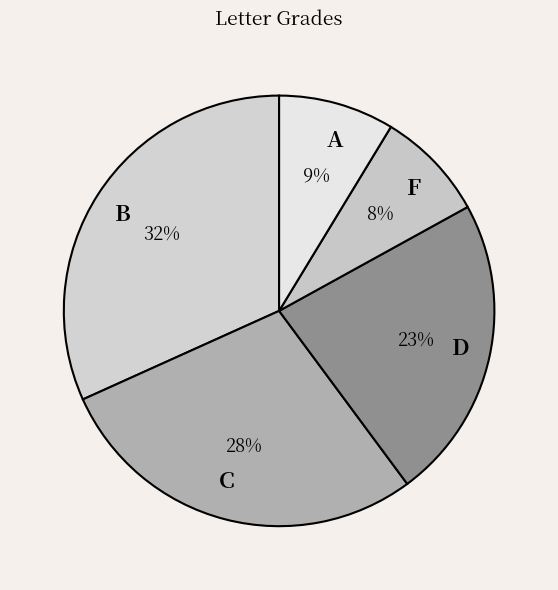

How many segments does this pie chart have?

5